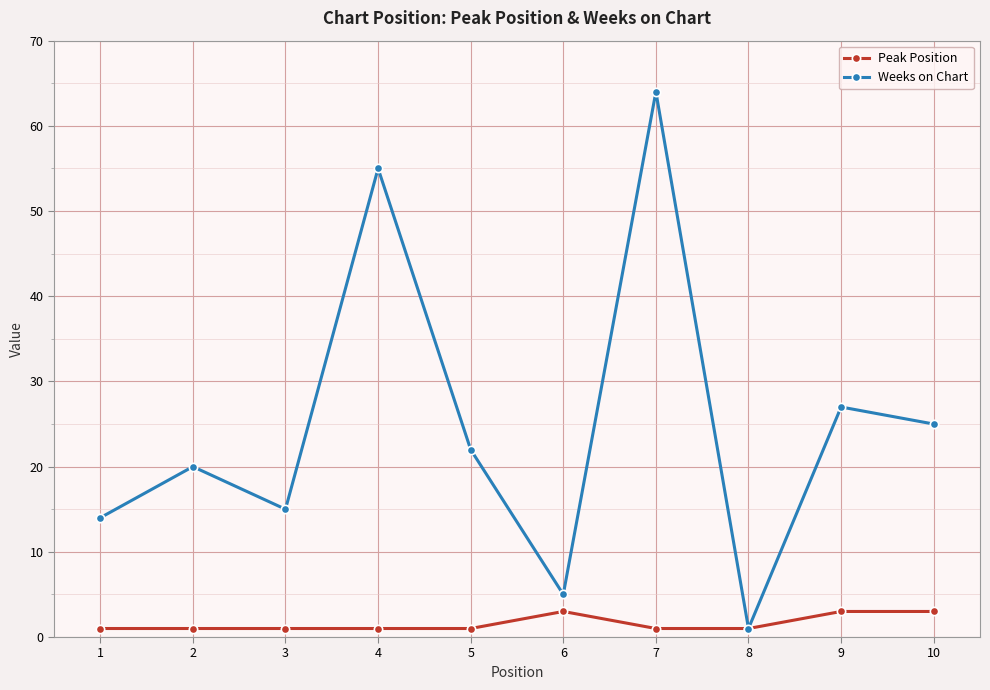

At which category is the sum across all series the highest?

7